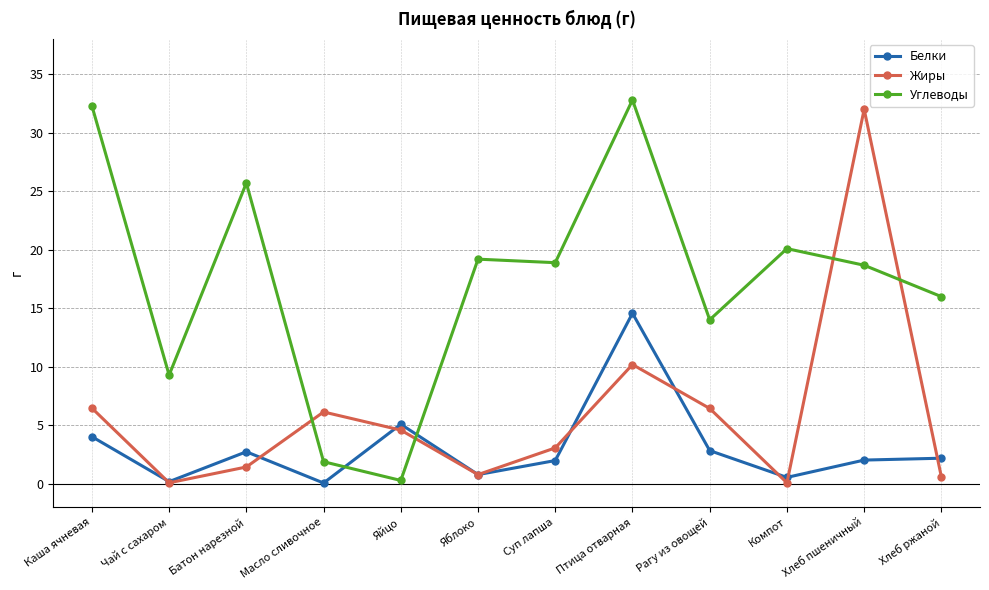

Rank the series by their average value, from highest to lowest.

Углеводы, Жиры, Белки